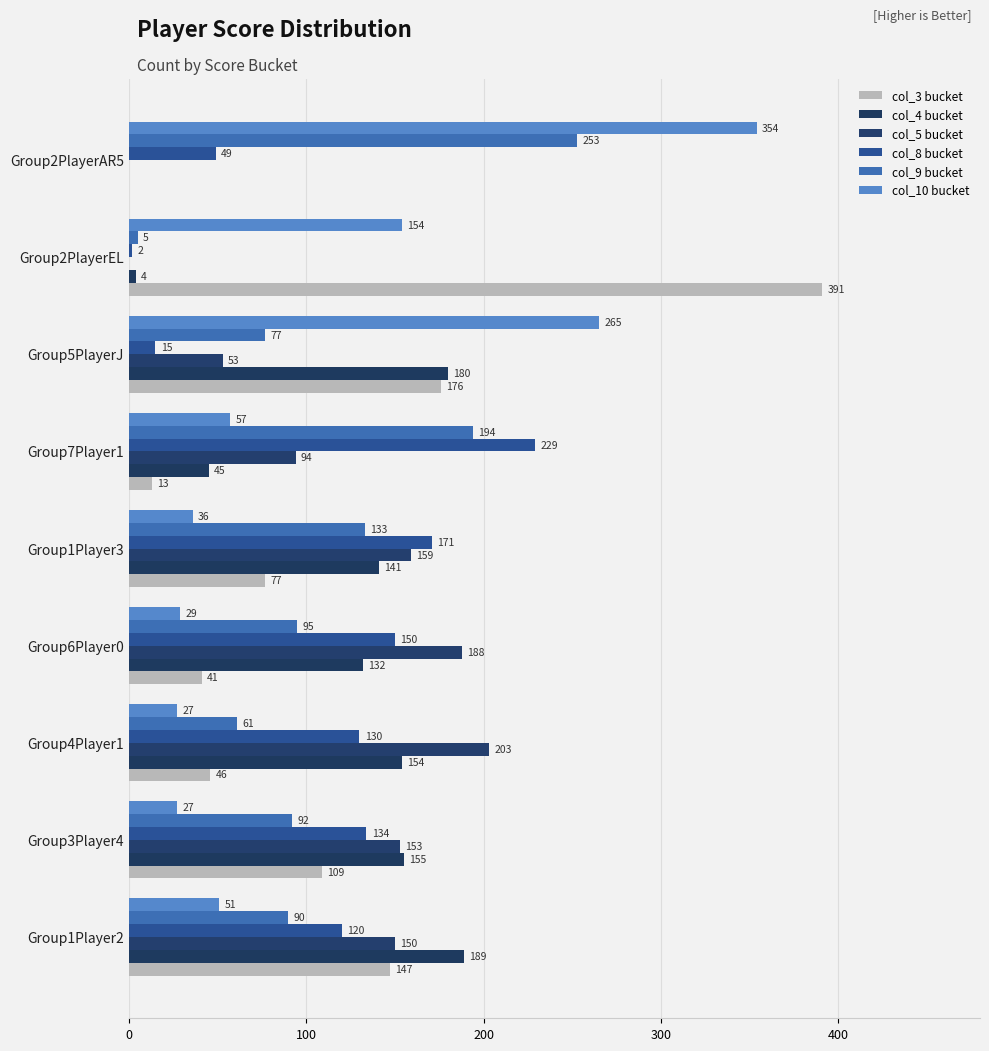

How many positive values does the col_5 bucket series have?

7